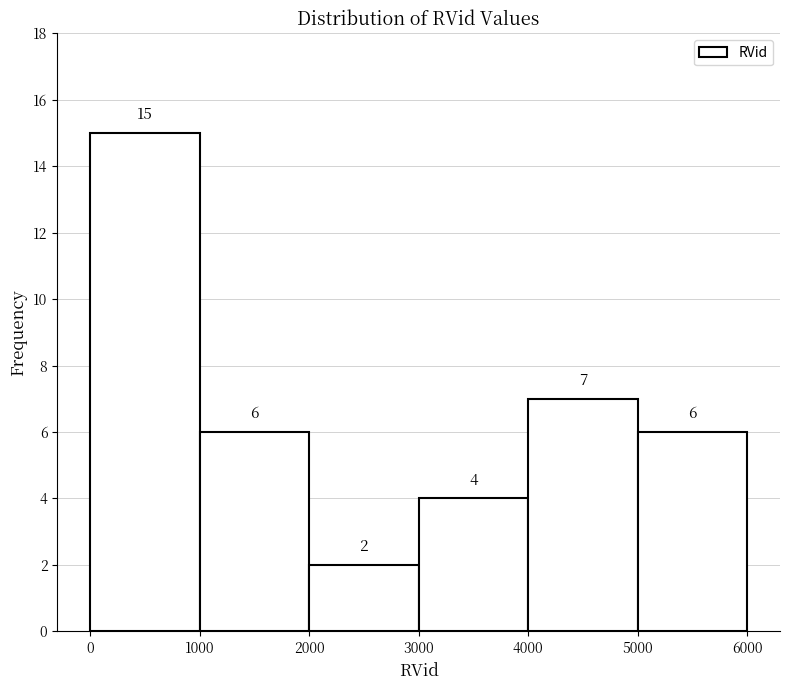

How tall is the bar that spans 1000 to 2000 on the x-axis?

6